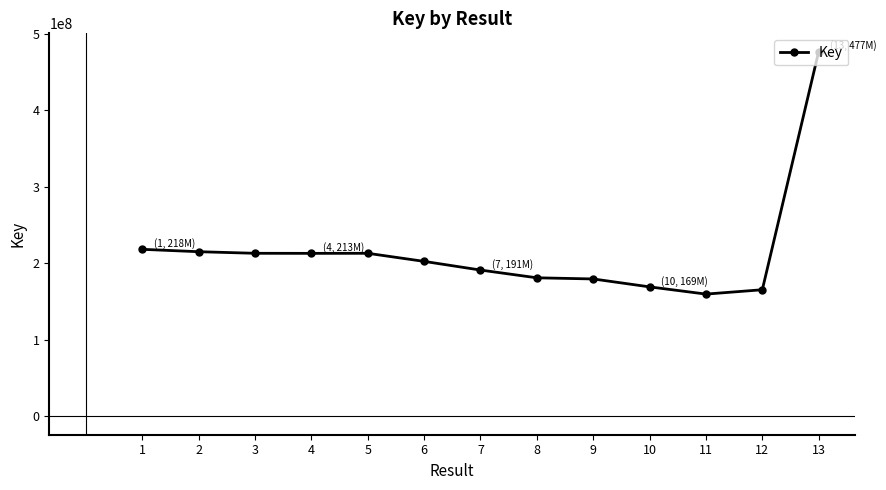

Is it true that the value at 5 is 371064255?

False